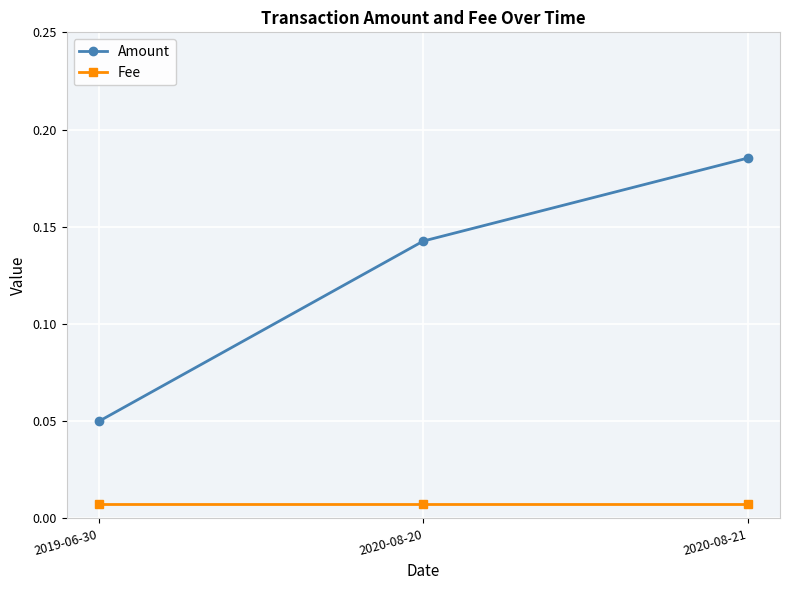

At how many categories does at least one series exceed 0?

3